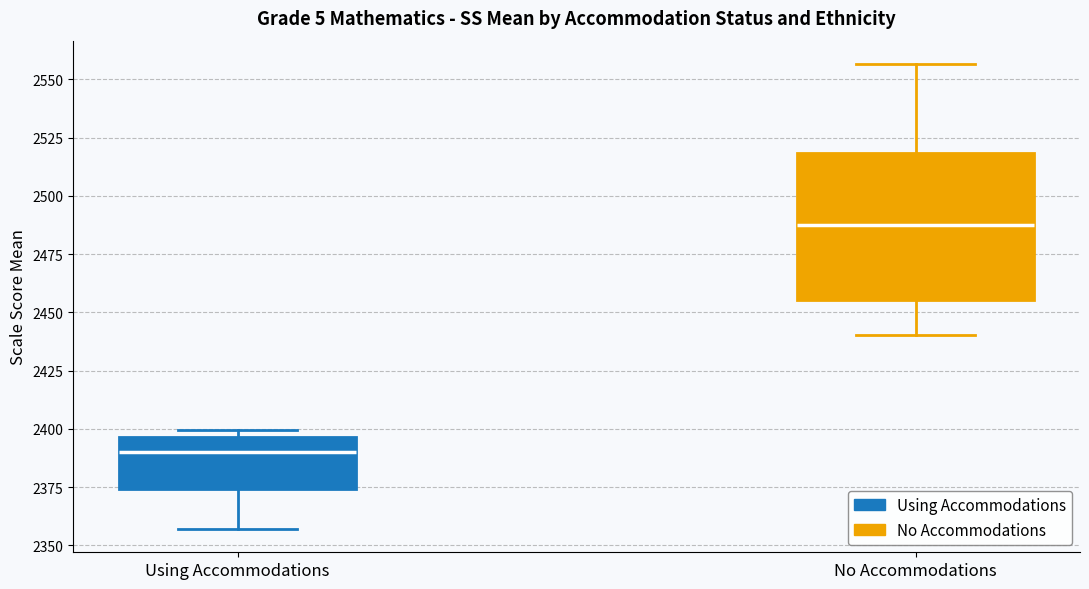

Reading left to right, read every box against the y-axis: the position of its median line, the range the box covers, and the ends of its whiskers. The values are not printed on the chart, so give them approximately, as read against the axis.

Using Accommodations: median 2390, box 2375 to 2395, whiskers 2355 to 2400
No Accommodations: median 2490, box 2455 to 2520, whiskers 2440 to 2555